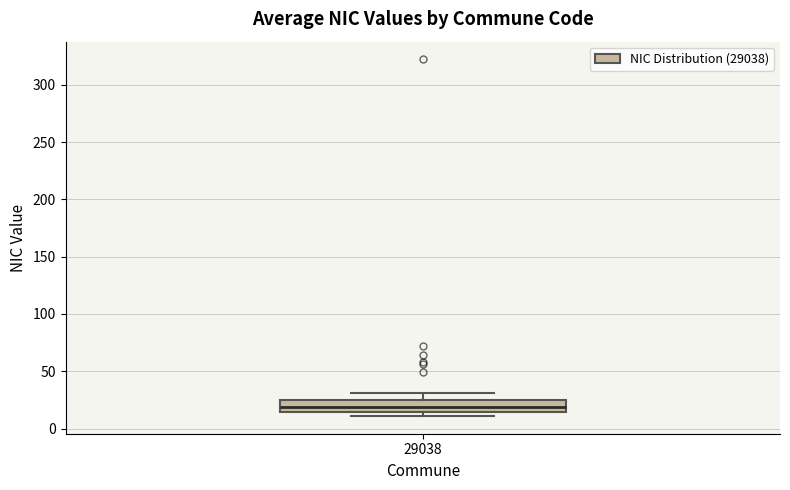

Read this box plot against the y-axis: the position of the median line, the range covered by the box, and the ends of both whiskers. The values are not printed on the chart, so give them approximately, as read against the axis.

median 20, box 15 to 25, whiskers 10 to 30